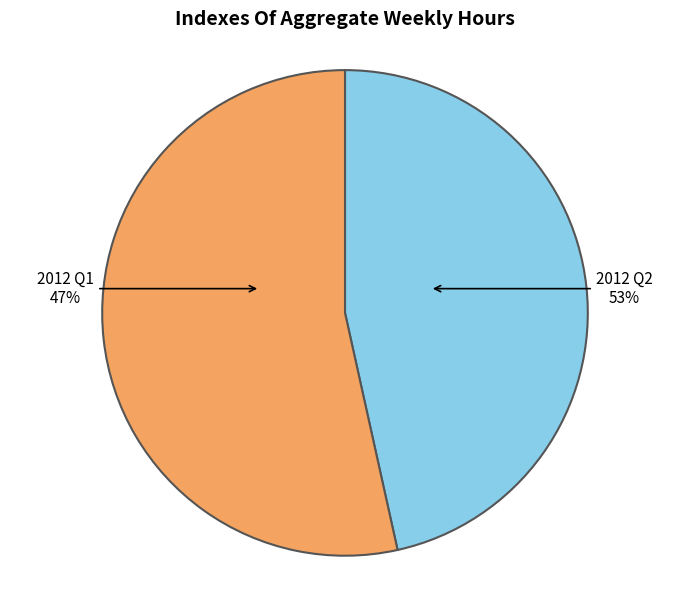

Is it true that 2012 Q1 is 47% of the pie?

True